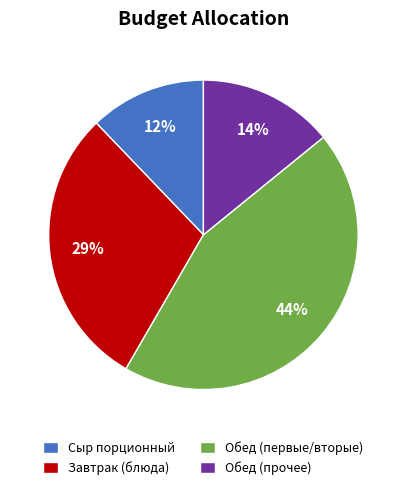

To the nearest percent, what portion does Обед (прочее) represent?

14%